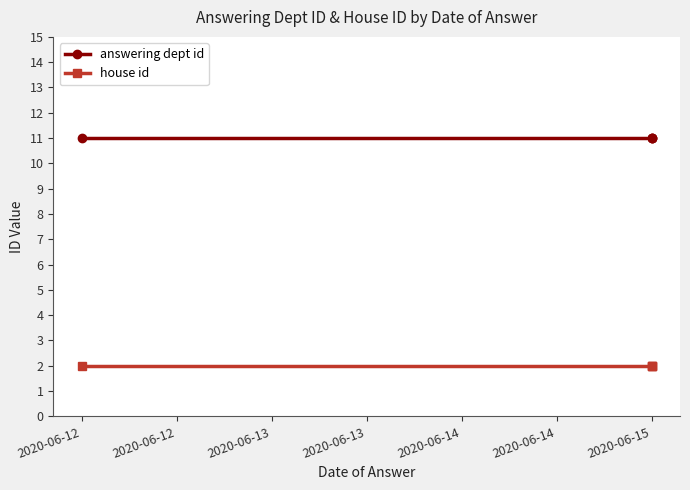

What is the smallest value displayed?

2